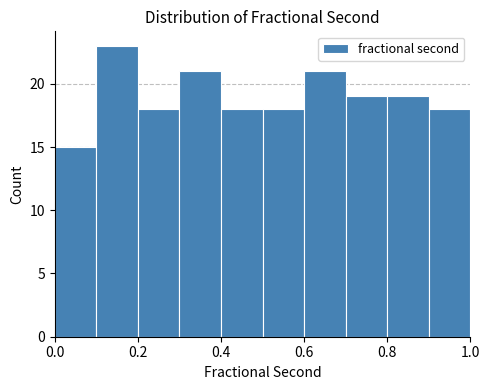

Reading left to right, list every bar in this chart as the range it spans on the x-axis followed by its height. The values are not printed on the chart, so give them approximately, as read against the axis.

0.0 to 0.1: 15
0.1 to 0.2: 23
0.2 to 0.3: 18
0.3 to 0.4: 21
0.4 to 0.5: 18
0.5 to 0.6: 18
0.6 to 0.7: 21
0.7 to 0.8: 19
0.8 to 0.9: 19
0.9 to 1.0: 18